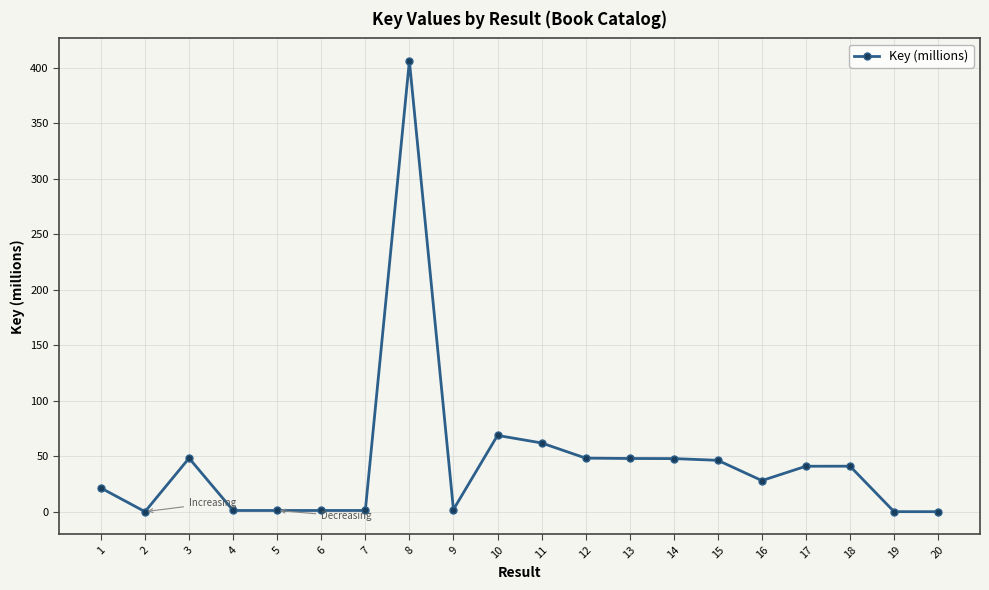

At which category does the data reach its first local peak?

3